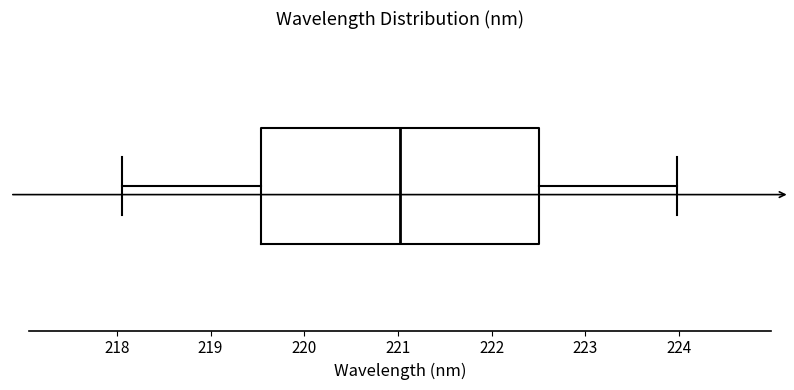

Where does the median line of the box sit on the x-axis? The values are not printed on the chart, so give them approximately, as read against the axis.

221.0